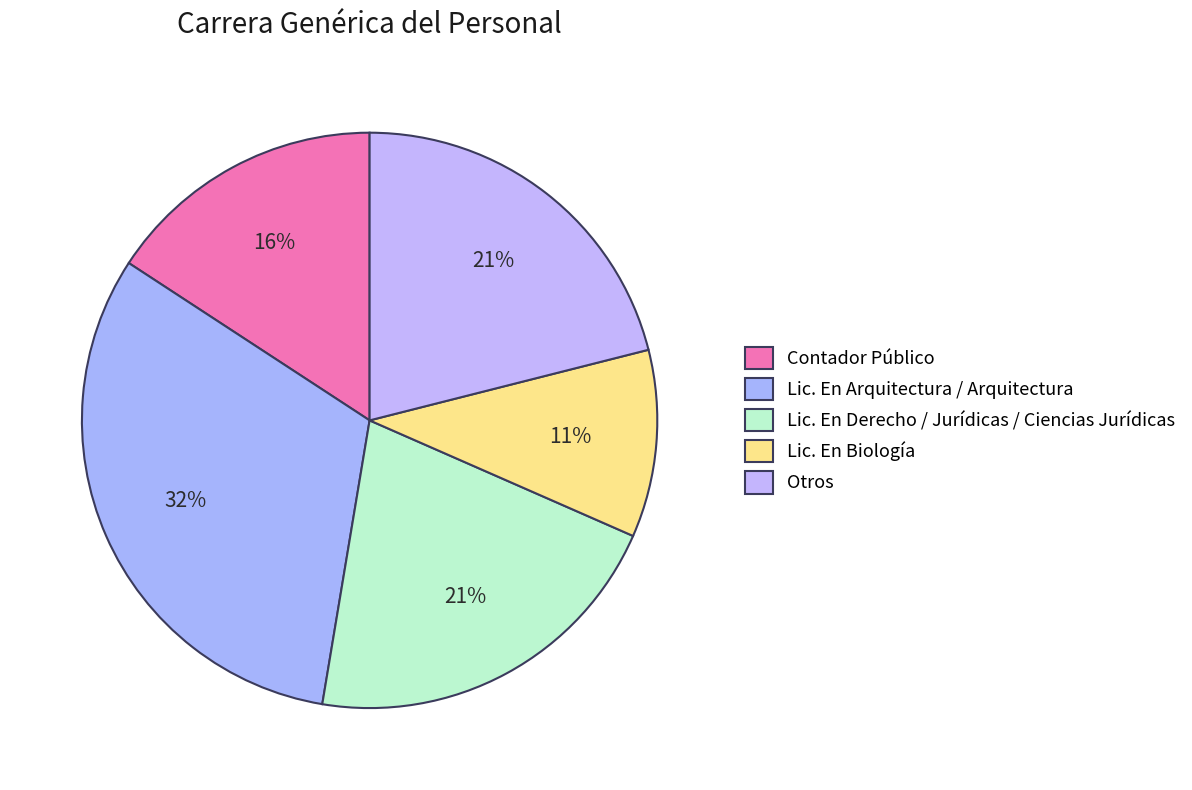

How many slices are in this pie chart?

5